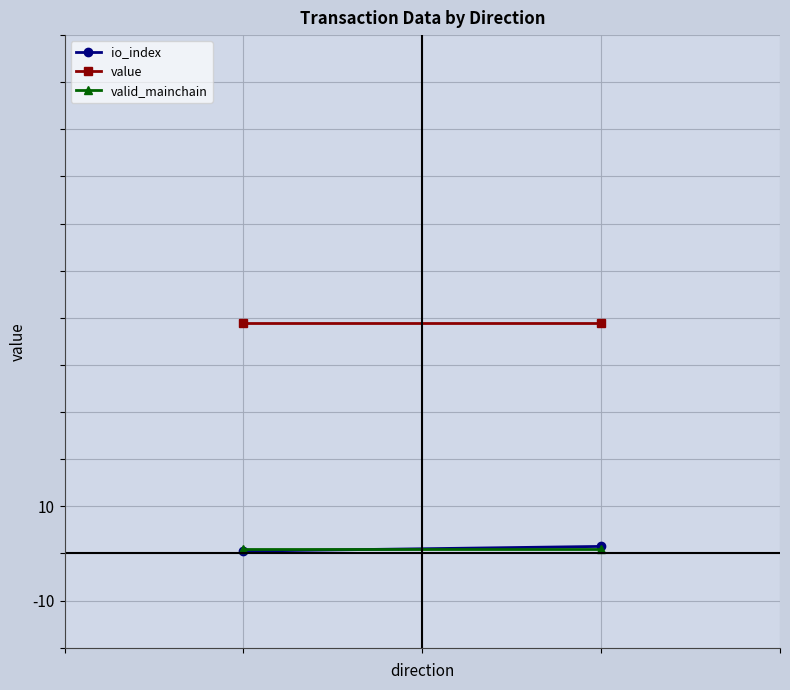

Which series changed the most between 0 and 1?

io_index